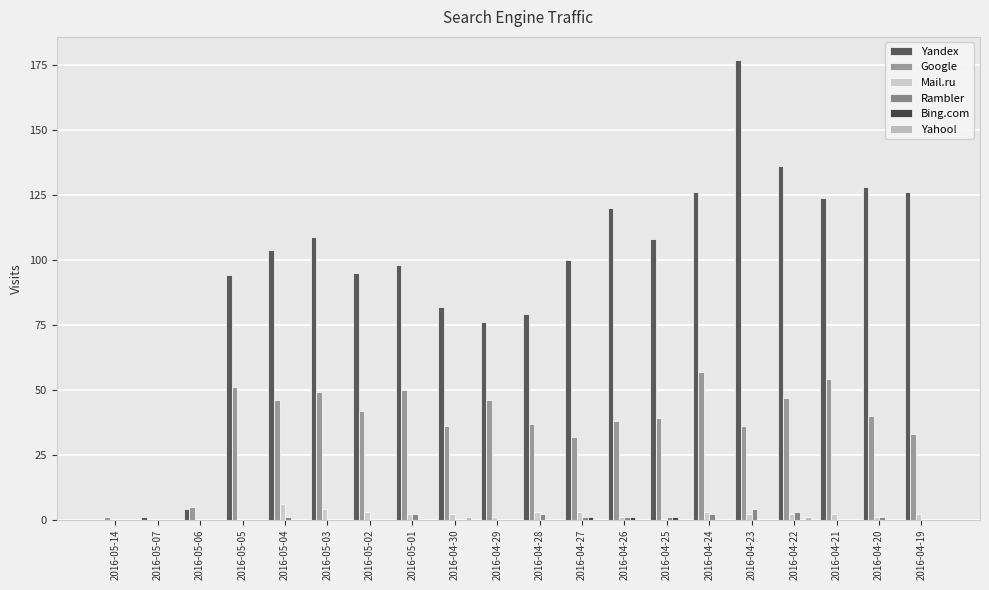

Rank the series by their maximum value, from lowest to highest.

Bing.com, Yahoo!, Rambler, Mail.ru, Google, Yandex